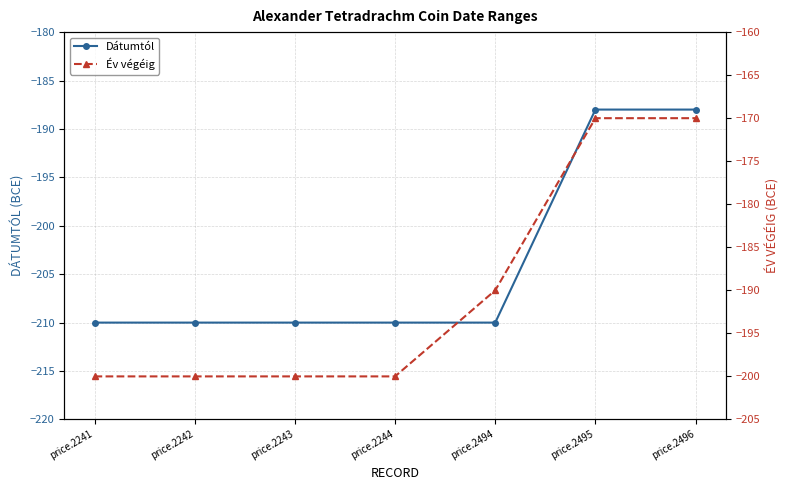

True or false: Év végéig and Dátumtól intersect in this chart.

False